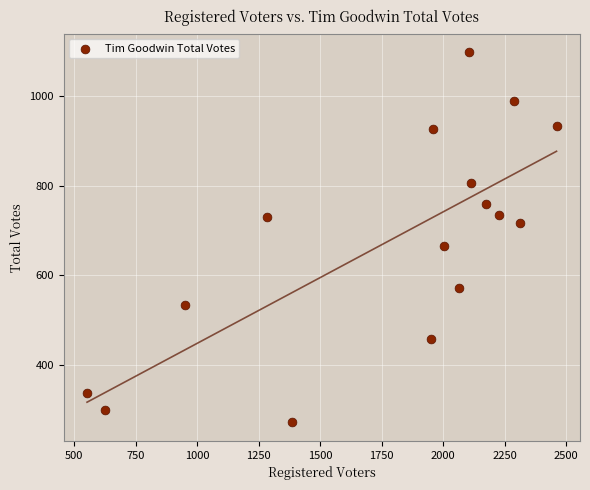

What is the range of X values (max minus min)?

1908